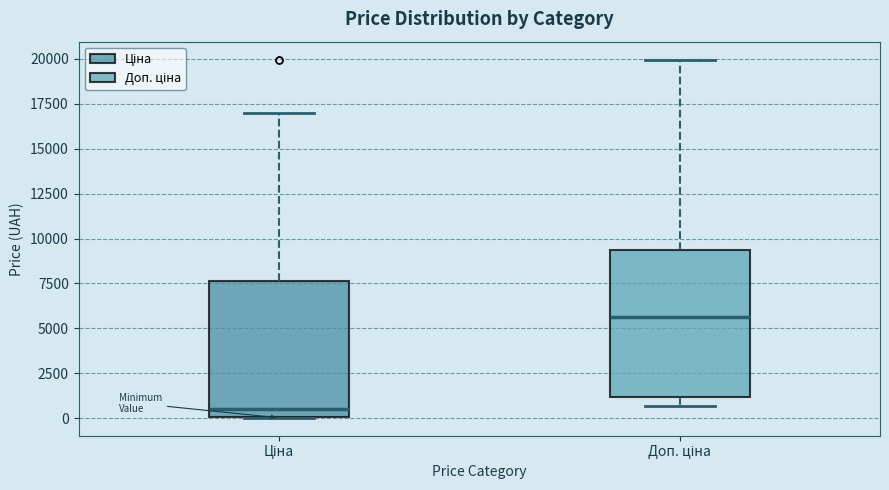

Reading left to right, transcribe this box plot: for each box, give where its median line is, the range the box spans, and where its two whiskers end, as read against the y-axis. The values are not printed on the chart, so give them approximately, as read against the axis.

Ціна: median 500, box 0 to 7500, whiskers 0 to 17000
Доп. ціна: median 5500, box 1000 to 9500, whiskers 500 to 20000